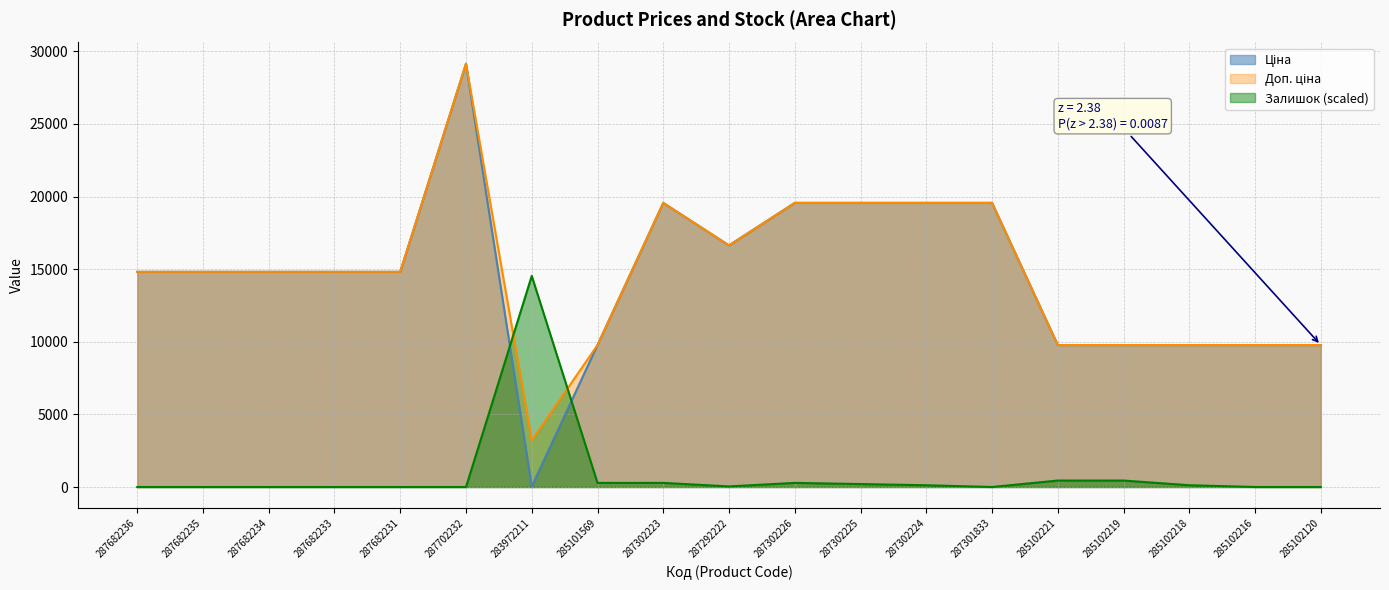

What is the difference between the maximum and minimum values in the Ціна series?

29120.2